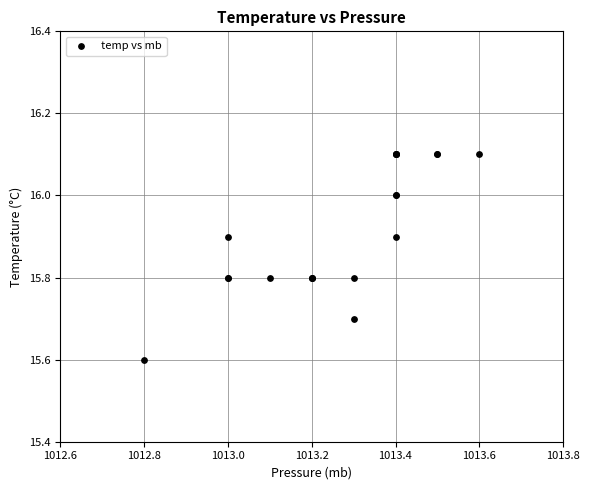

What Y value in the scatter plot is closest to 15?

15.6